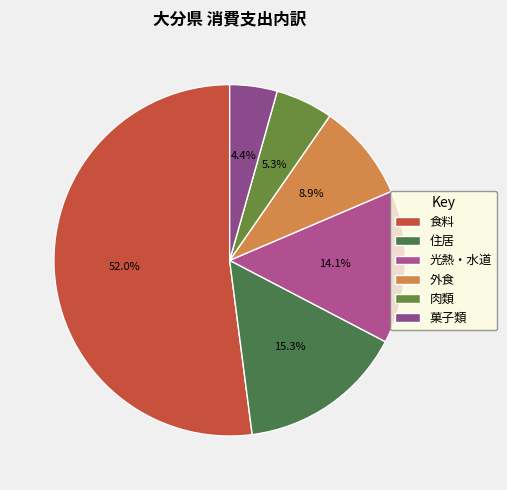

Rank the categories by value from highest to lowest.

食料, 住居, 光熱・水道, 外食, 肉類, 菓子類